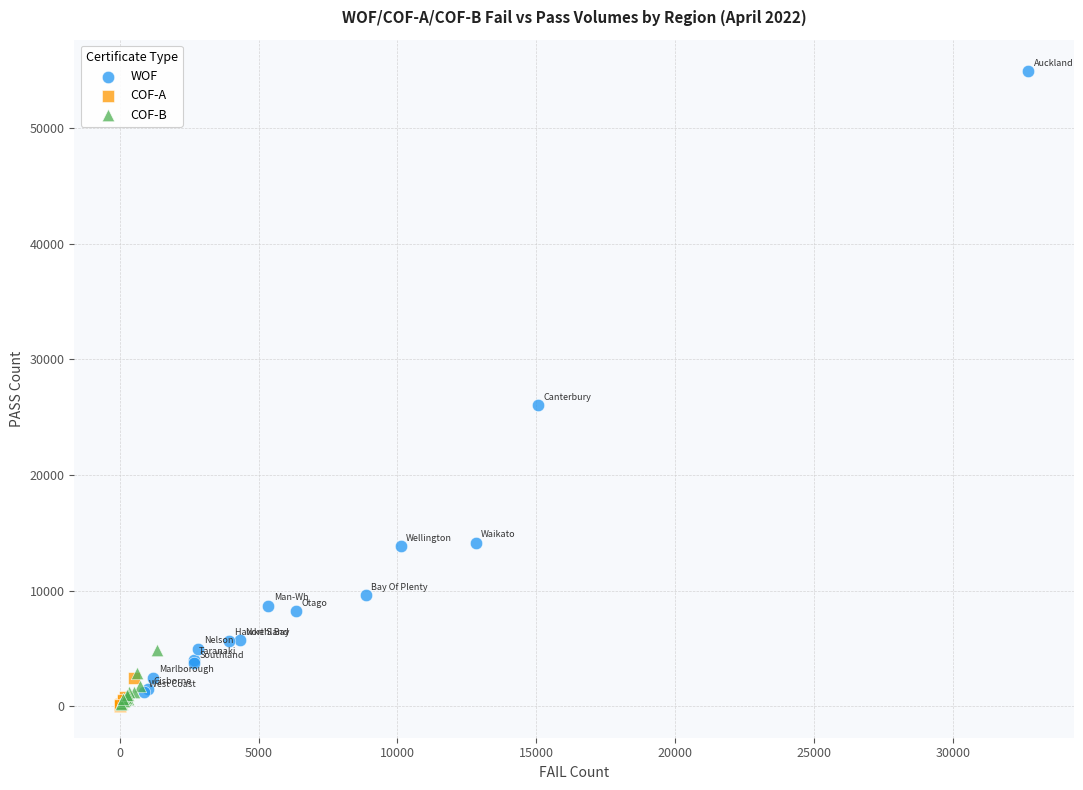

Which series contains the highest Y value?

WOF